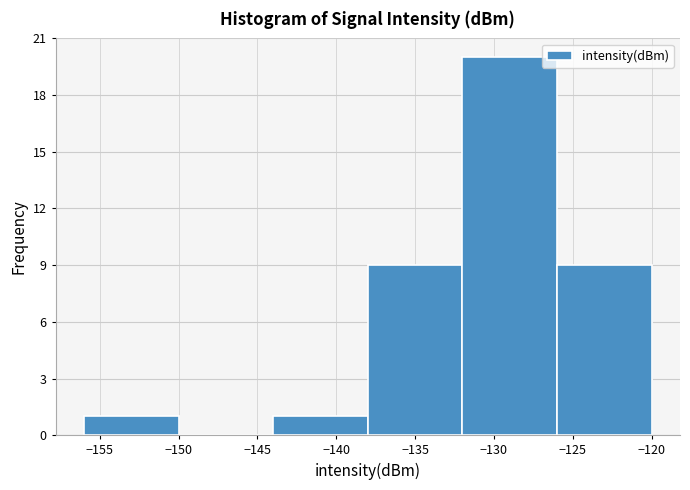

Reading left to right, list every bar in this chart as the range it spans on the x-axis followed by its height. The values are not printed on the chart, so give them approximately, as read against the axis.

-156 to -150: 1
-150 to -144: 0
-144 to -138: 1
-138 to -132: 9
-132 to -126: 20
-126 to -120: 9